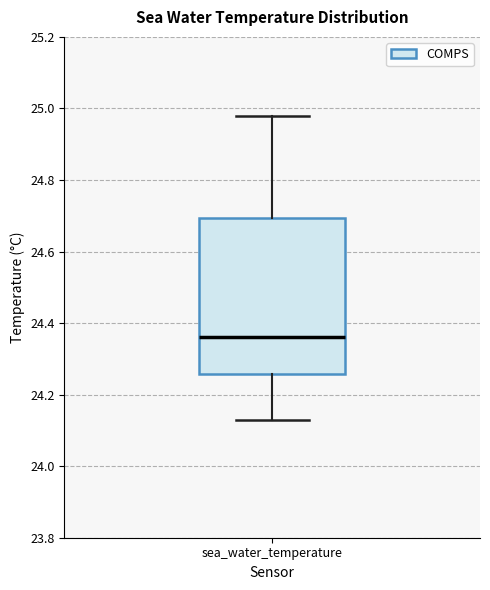

Where is the upper edge of the box for sea_water_temperature on the y-axis? The values are not printed on the chart, so give them approximately, as read against the axis.

24.70